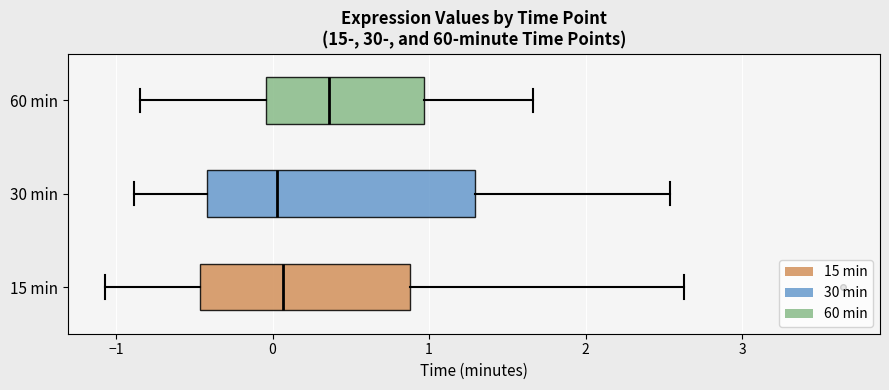

Comparing the boxes themselves (not the whiskers), which one is the widest?

30 min